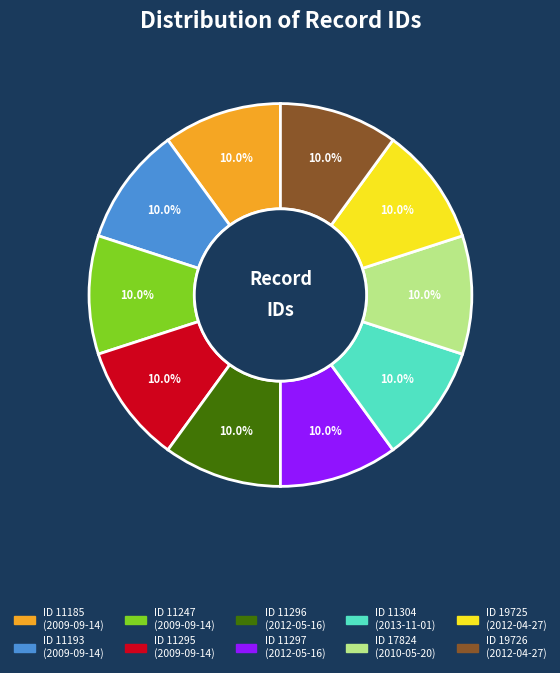

Is there a majority slice in this chart?

No